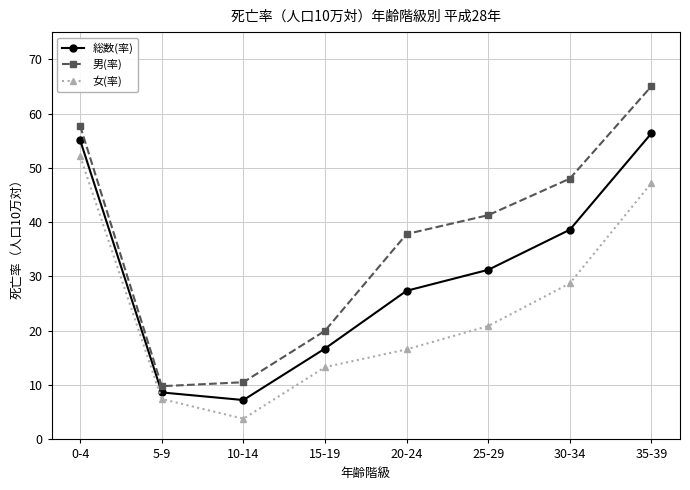

Rank the series by their average value, from highest to lowest.

男(率), 総数(率), 女(率)